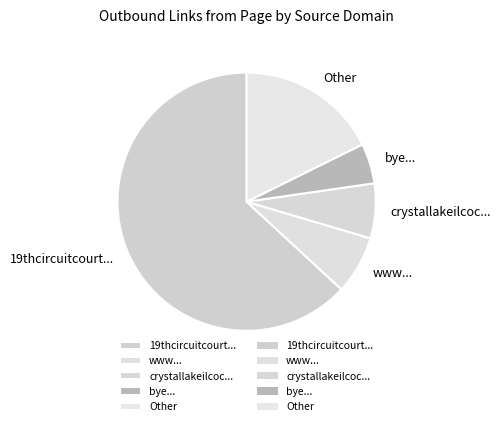

Do crystallakeilcoc... and 19thcircuitcourt... together represent more than half of the pie?

Yes